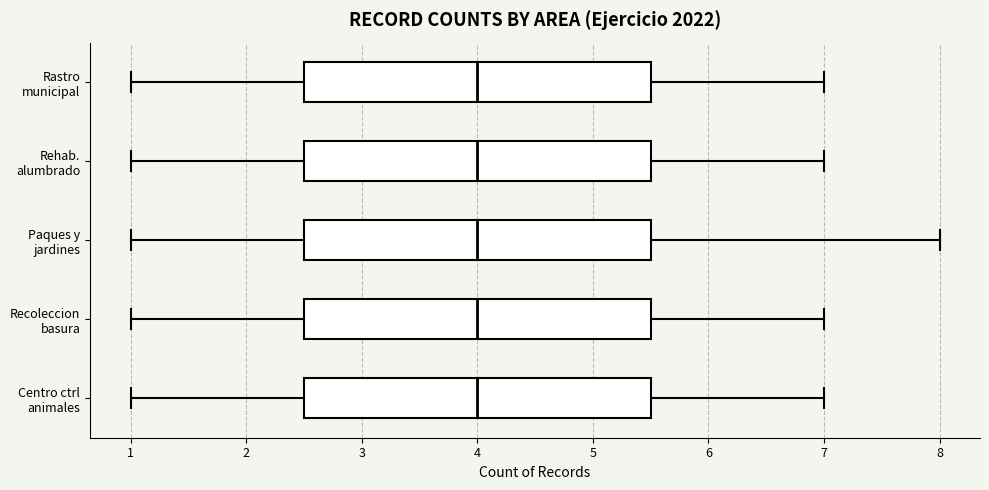

Where is the left edge of the box for Paques y jardines on the x-axis? The values are not printed on the chart, so give them approximately, as read against the axis.

2.5